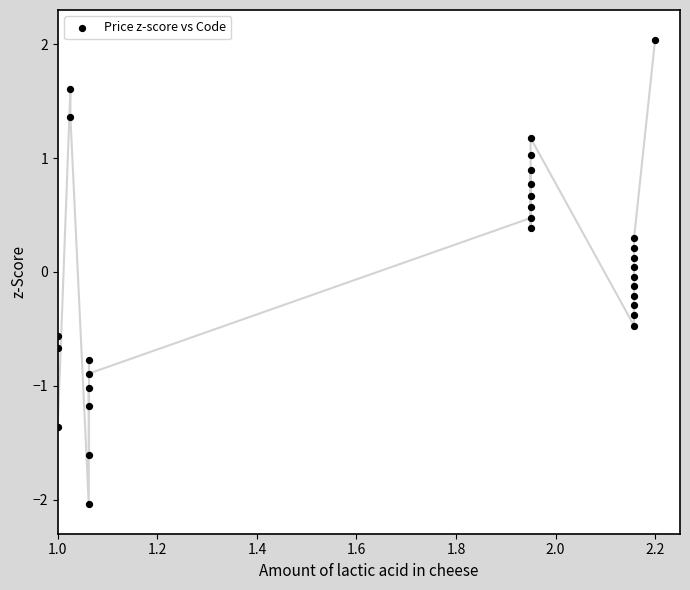

What is the range of X values (max minus min)?

1.2